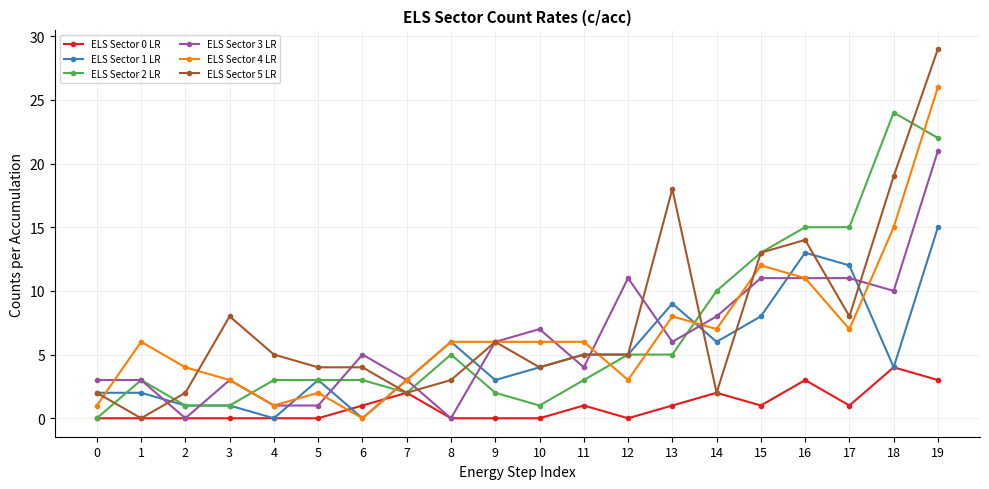

How many distinct data groups are displayed?

6